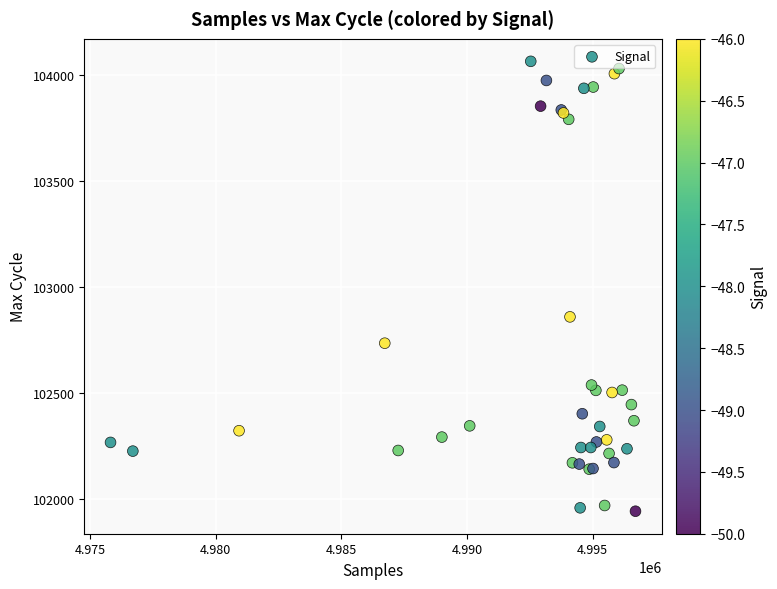

What Y value in the scatter plot is closest to 103003?

102859